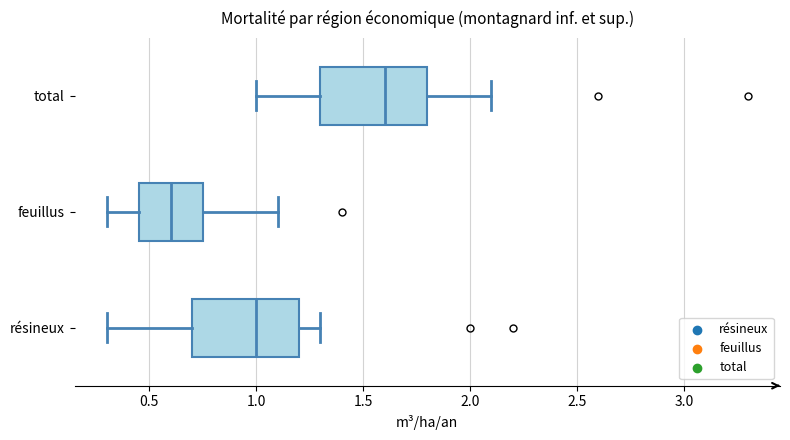

Which box has the furthest to the left median line?

feuillus